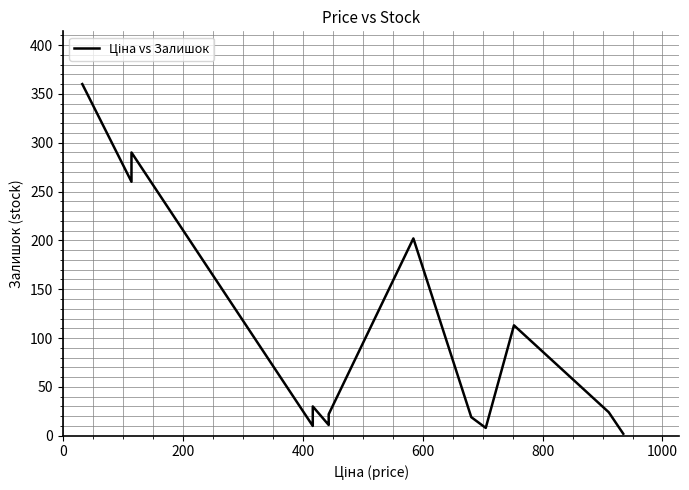

True or false: the data shows 7 at 1000.

False